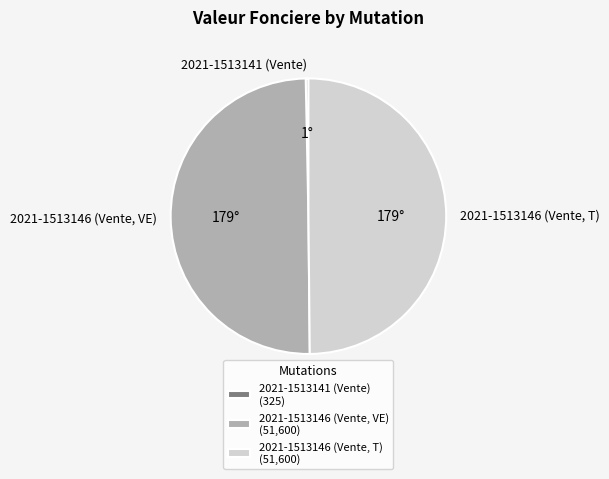

Is it true that 2021-1513141 (Vente) is 0% of the pie?

True